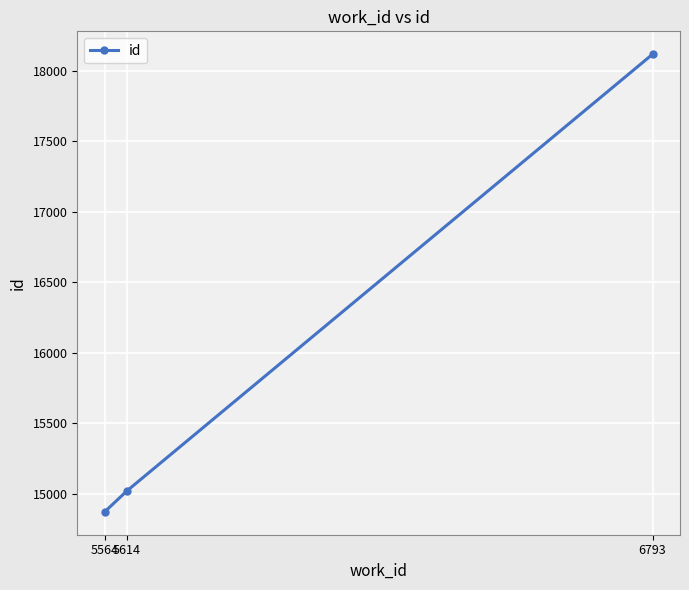

What is the difference between the values at 5564 and 6793?

3249